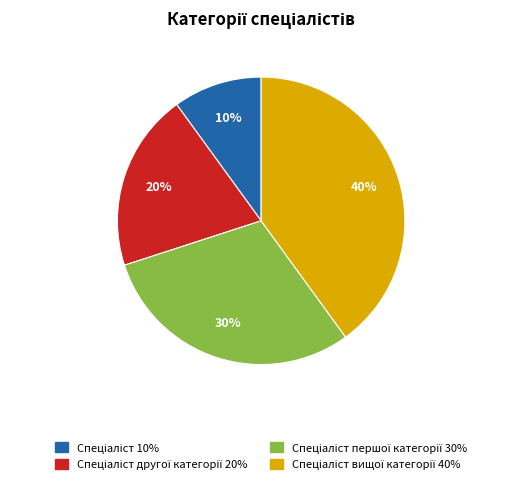

Does any single category account for the majority?

No